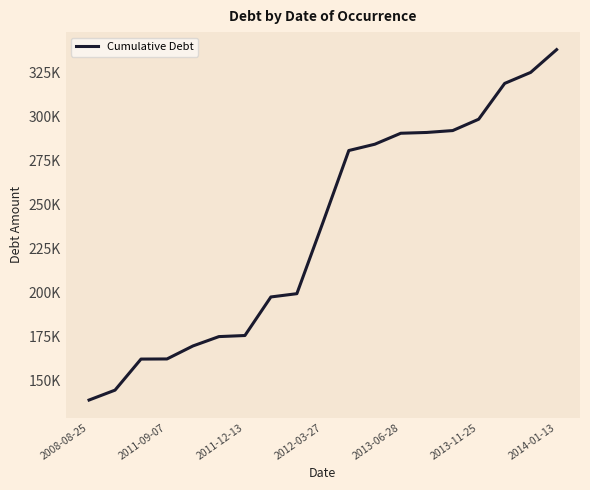

Reading left to right, what are all the values shown in this chart?

138685.8	144313.1	161962.6	162031.5	169416.4	174733.5	175349.9	197258.9	199121.2	239430.1	280461.2	284035.8	290274.5	290725.9	291800.7	298248.4	318594.3	324842.7	337787.6